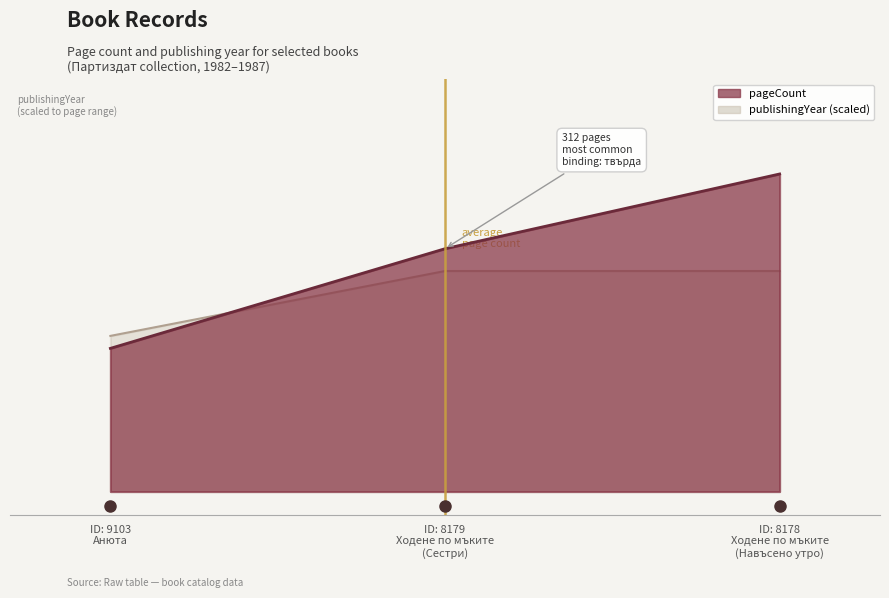

What is the sum of the publishingYear values at ID: 8178 Ходене по мъките (Навъсено утро) and ID: 9103 Анюта?

483.3